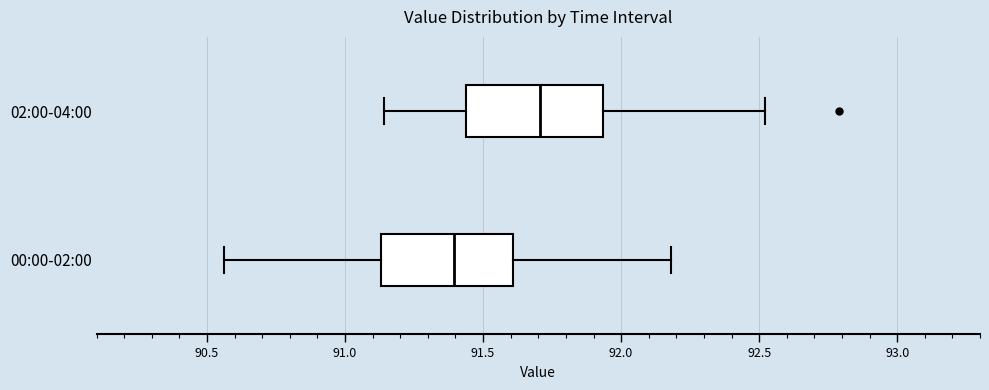

Reading bottom to top, read every box against the x-axis: the position of its median line, the range the box covers, and the ends of its whiskers. The values are not printed on the chart, so give them approximately, as read against the axis.

00:00-02:00: median 91.40, box 91.15 to 91.60, whiskers 90.55 to 92.20
02:00-04:00: median 91.70, box 91.45 to 91.95, whiskers 91.15 to 92.50